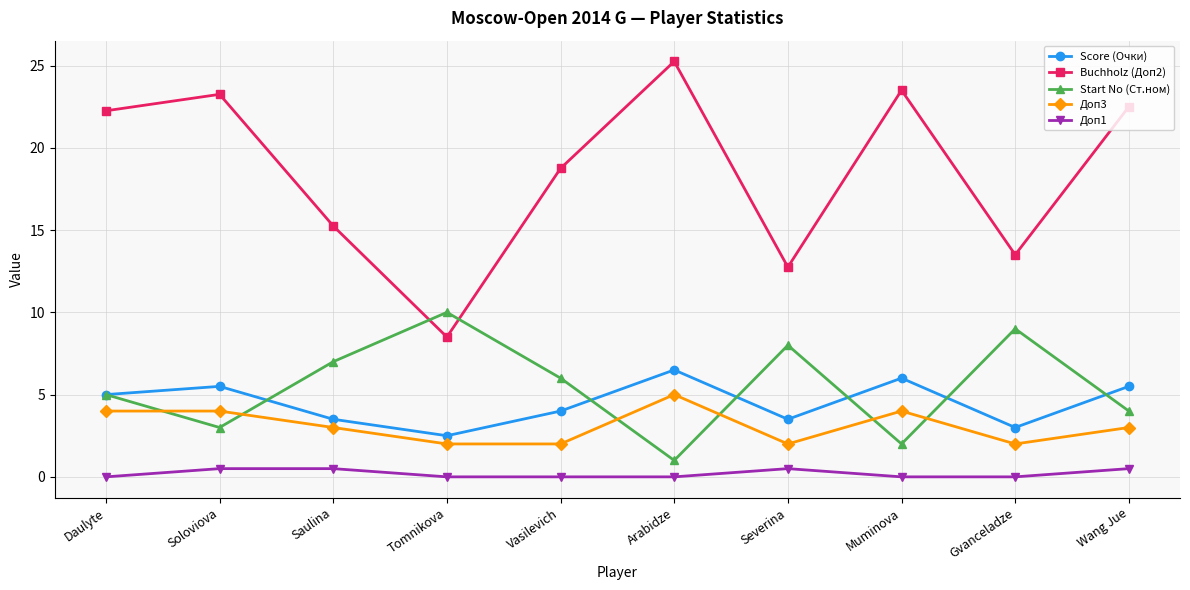

At which category does Score (Очки) reach its first local valley?

Tomnikova